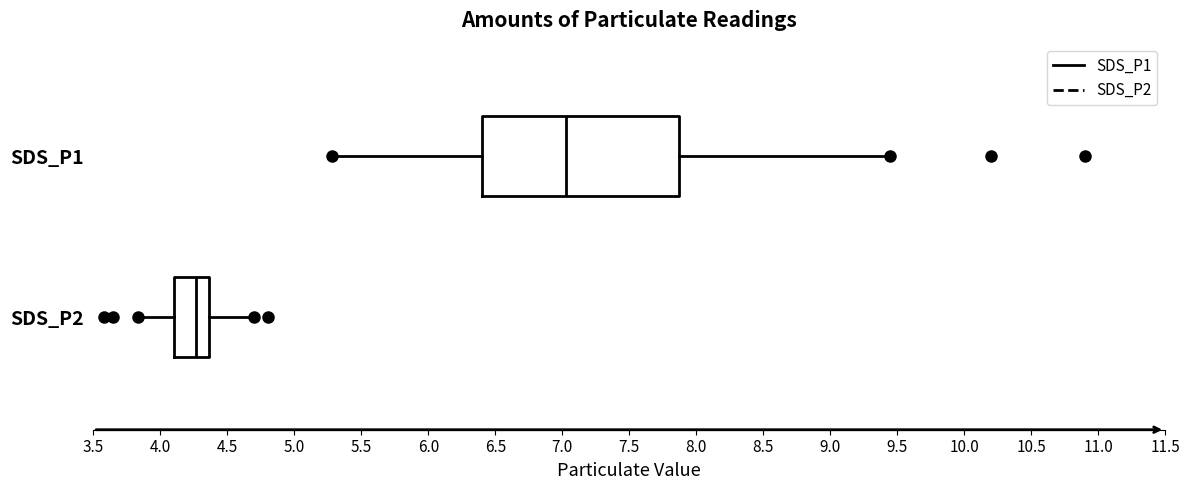

Which box has the furthest to the right median line?

SDS_P1